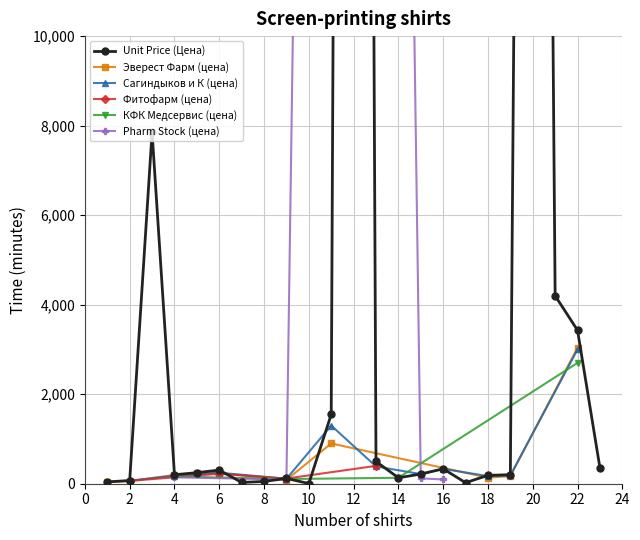

True or false: Pharm Stock (цена) has more than 1 points higher than both neighbors.

True